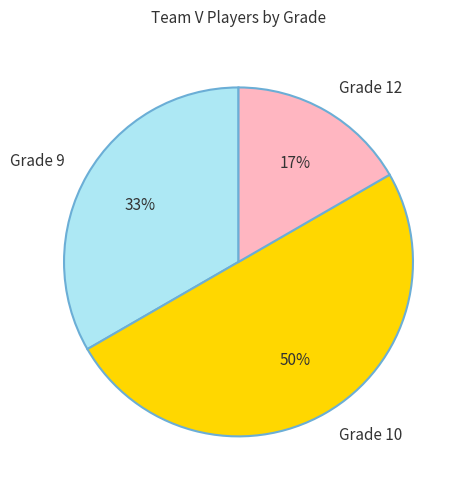

Between Grade 12 and Grade 9, which is larger?

Grade 9